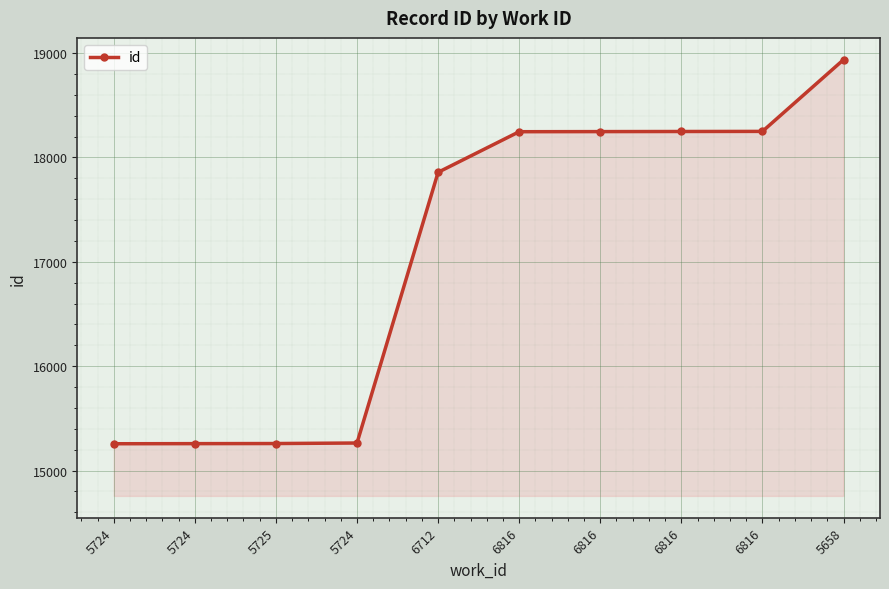

Reading left to right, extract all data points from this chart.

5724=15257	5724=15258	5725=15259	5724=15264	6712=17858	6816=18247	6816=18248	6816=18249	6816=18250	5658=18937